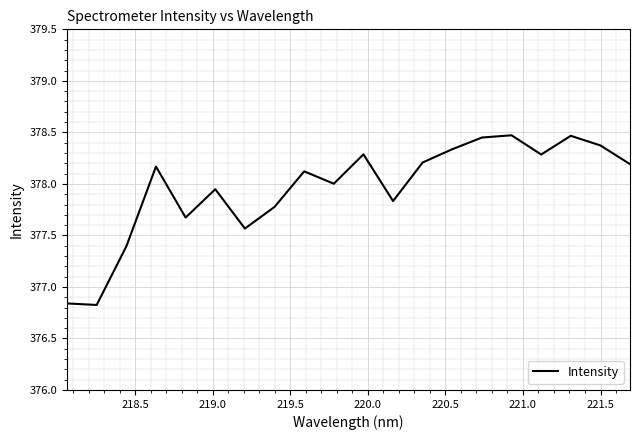

What is the maximum value shown in the chart?

378.5